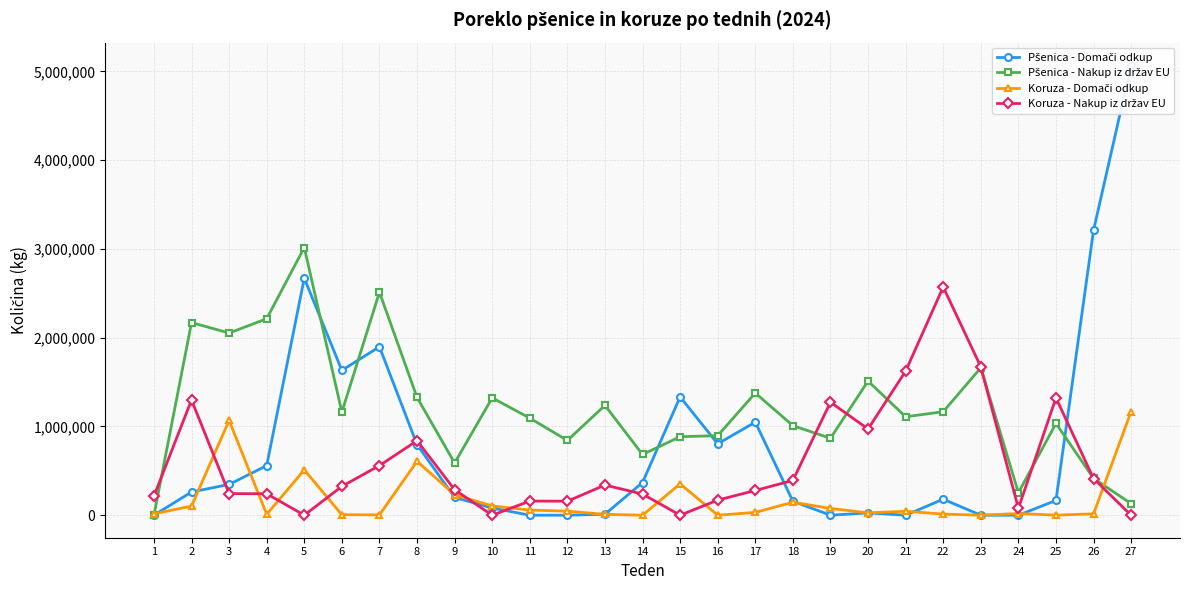

Between 25 and 24, which is larger?

25